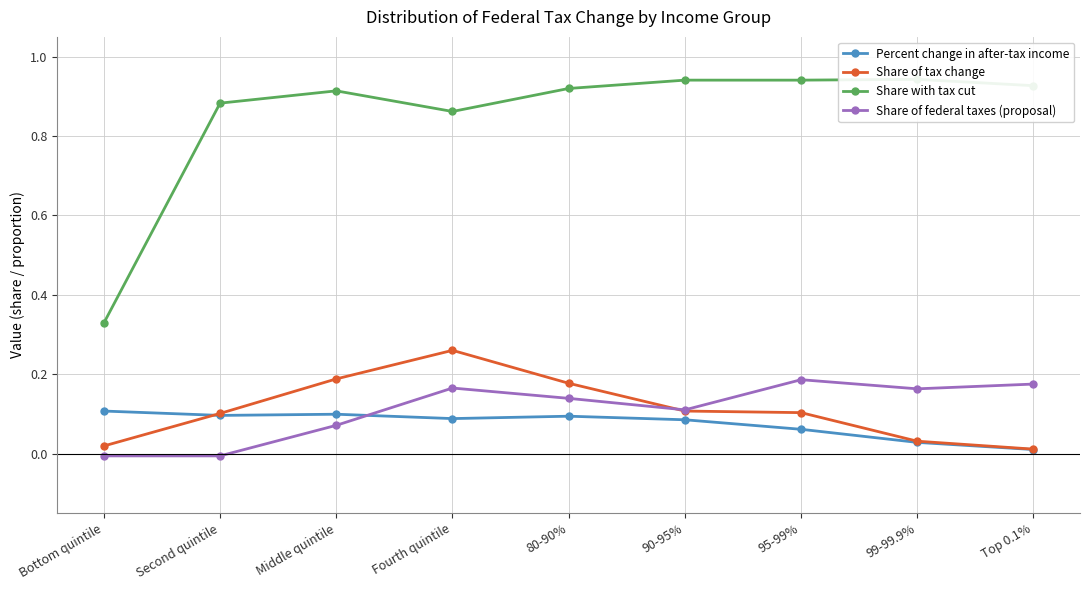

What is the value of the Share of federal taxes (proposal) point at the 4th from the left?

0.2